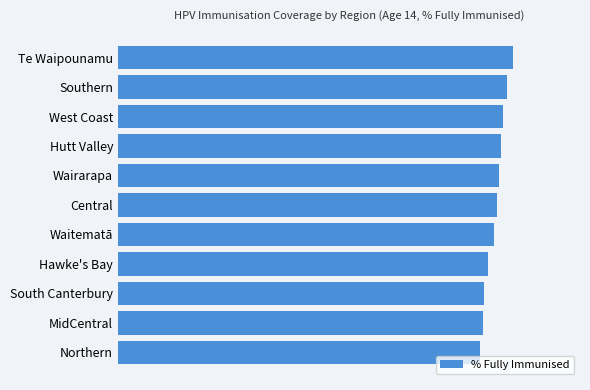

Are the bars horizontal?

Yes